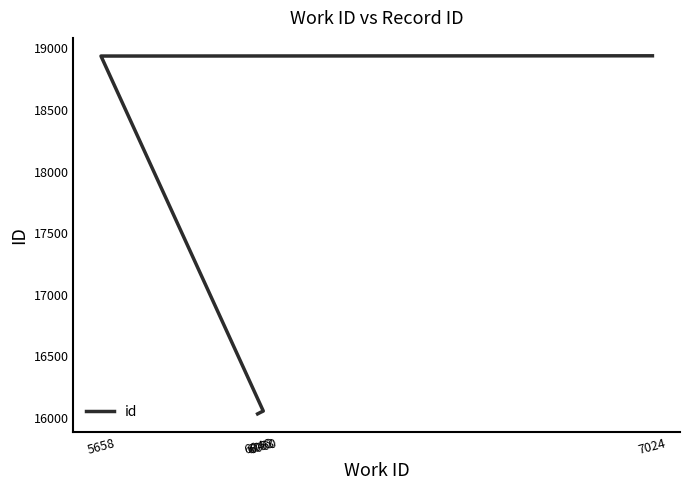

Is this an area chart (filled region under the line)?

No